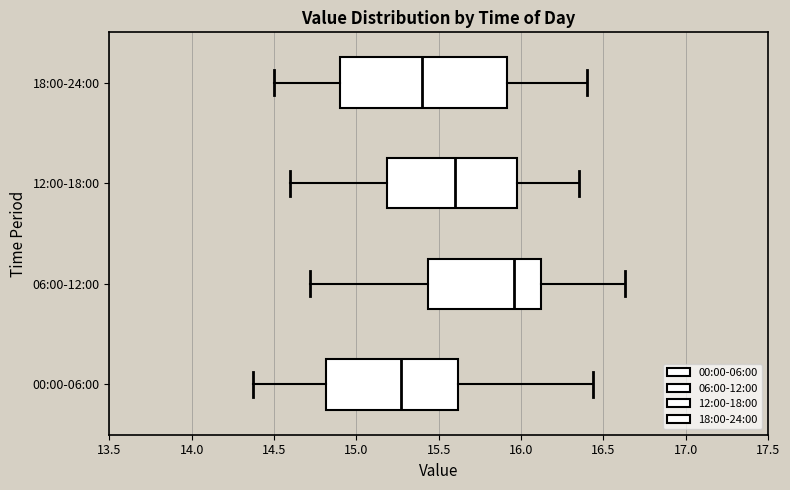

Where does the median line of the box for 12:00-18:00 sit on the x-axis? The values are not printed on the chart, so give them approximately, as read against the axis.

15.60